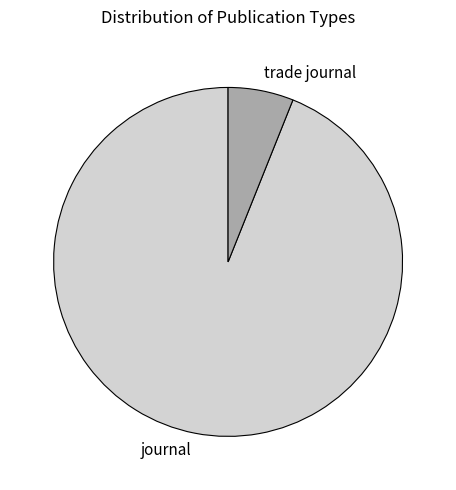

Which slice is the largest?

journal